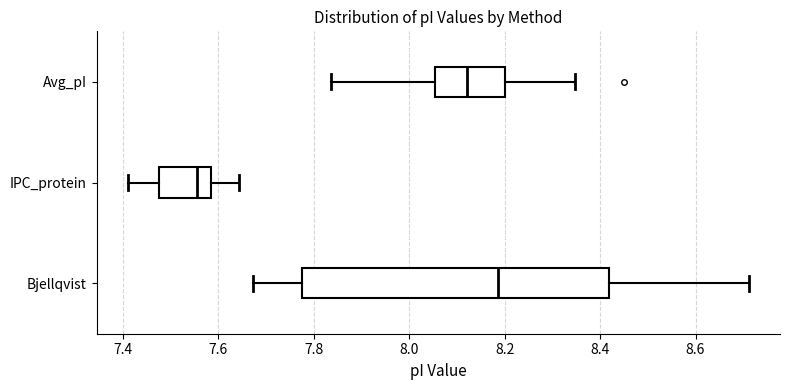

Reading bottom to top, read every box against the x-axis: the position of its median line, the range the box covers, and the ends of its whiskers. The values are not printed on the chart, so give them approximately, as read against the axis.

Bjellqvist: median 8.18, box 7.78 to 8.42, whiskers 7.68 to 8.72
IPC_protein: median 7.56, box 7.48 to 7.58, whiskers 7.42 to 7.64
Avg_pI: median 8.12, box 8.06 to 8.20, whiskers 7.84 to 8.34